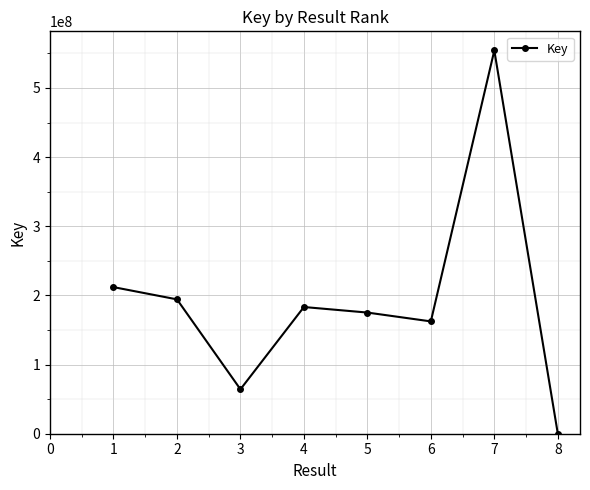

What is the sum of all values?

1545794109